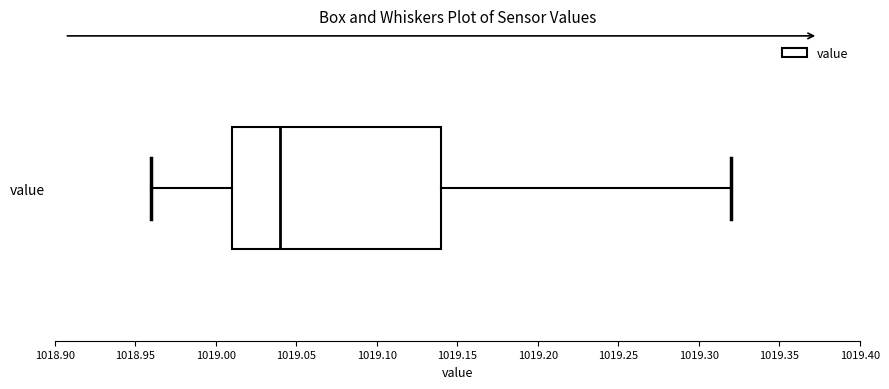

Read this box plot against the x-axis: the position of the median line, the range covered by the box, and the ends of both whiskers. The values are not printed on the chart, so give them approximately, as read against the axis.

median 1019.04, box 1019.01 to 1019.14, whiskers 1018.96 to 1019.32